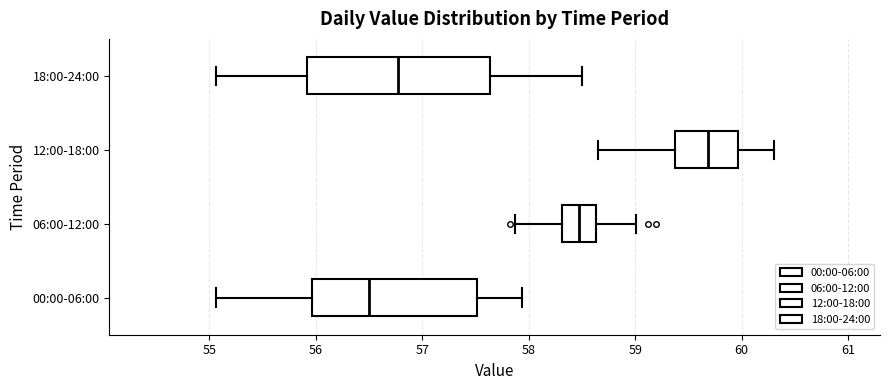

Reading bottom to top, transcribe this box plot: for each box, give where its median line is, the range the box spans, and where its two whiskers end, as read against the x-axis. The values are not printed on the chart, so give them approximately, as read against the axis.

00:00-06:00: median 56.5, box 56.0 to 57.5, whiskers 55.1 to 57.9
06:00-12:00: median 58.5, box 58.3 to 58.6, whiskers 57.9 to 59.0
12:00-18:00: median 59.7, box 59.4 to 60.0, whiskers 58.7 to 60.3
18:00-24:00: median 56.8, box 55.9 to 57.6, whiskers 55.1 to 58.5